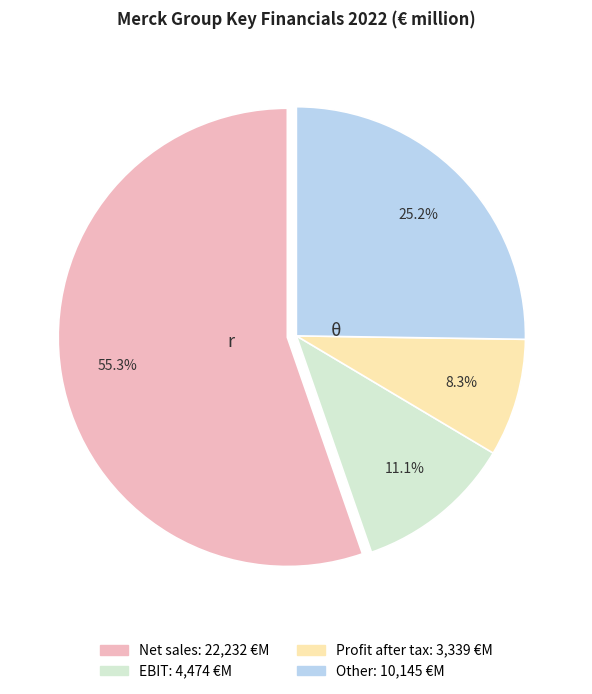

To the nearest percent, what is the combined percentage of Profit after tax and Other?

34%